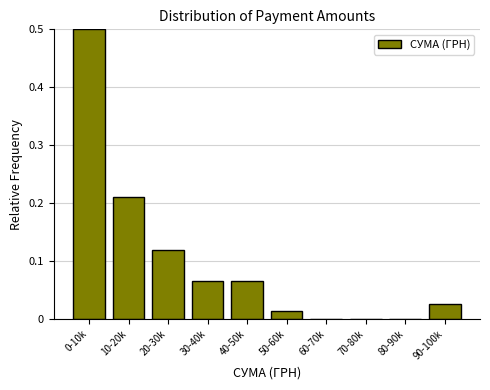

What is the sum of all values?

1.0